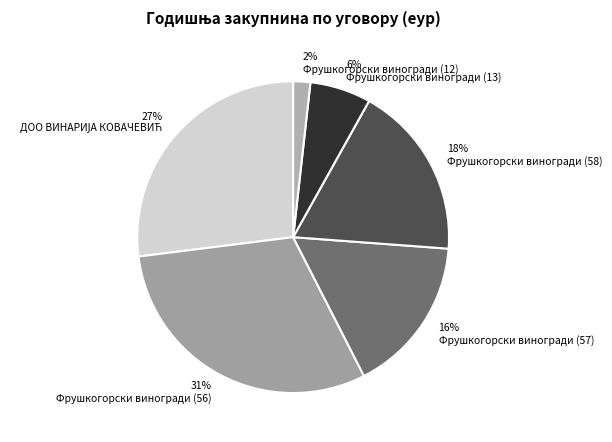

Count the number of slices in the pie.

6